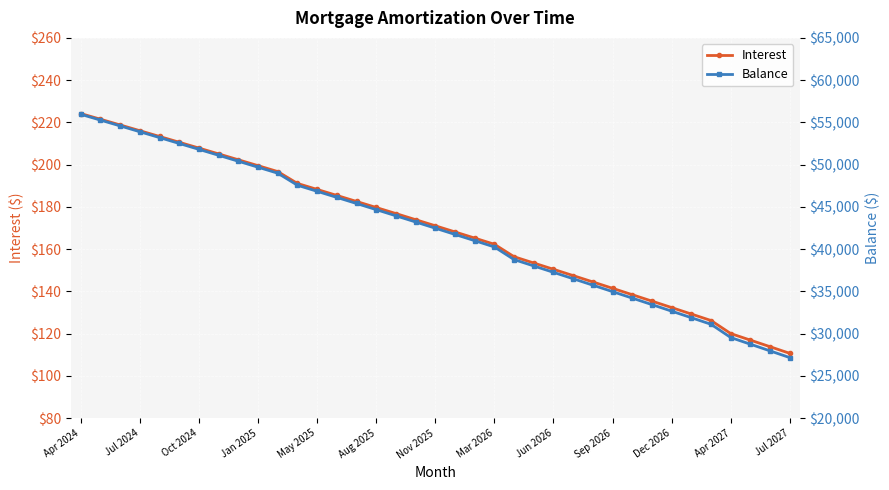

True or false: Interest has a value of 135.4 at 29.

True